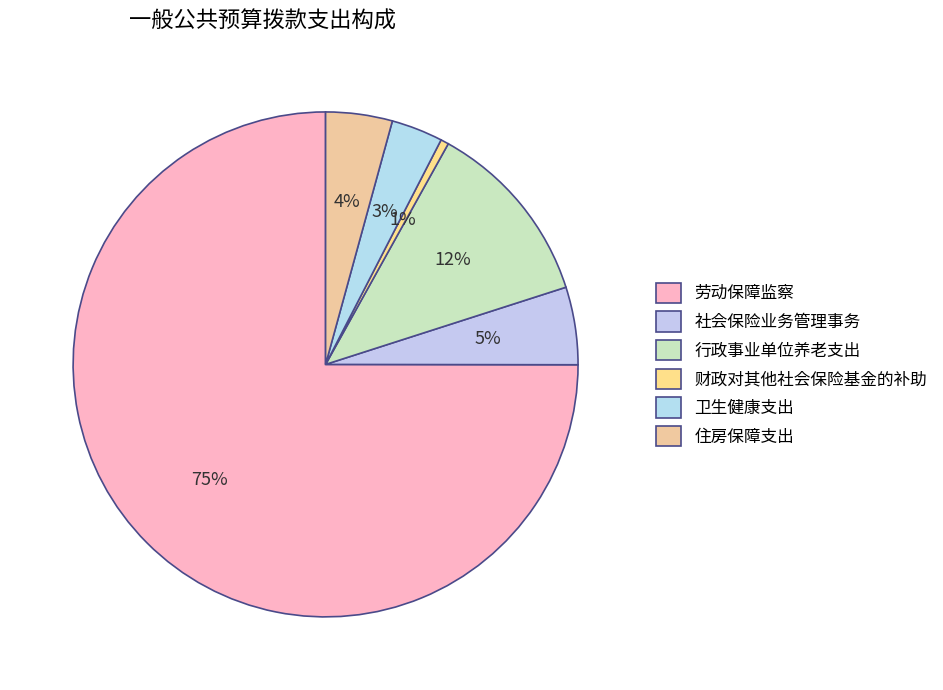

What percentage is NOT represented by 行政事业单位养老支出?

88.0%